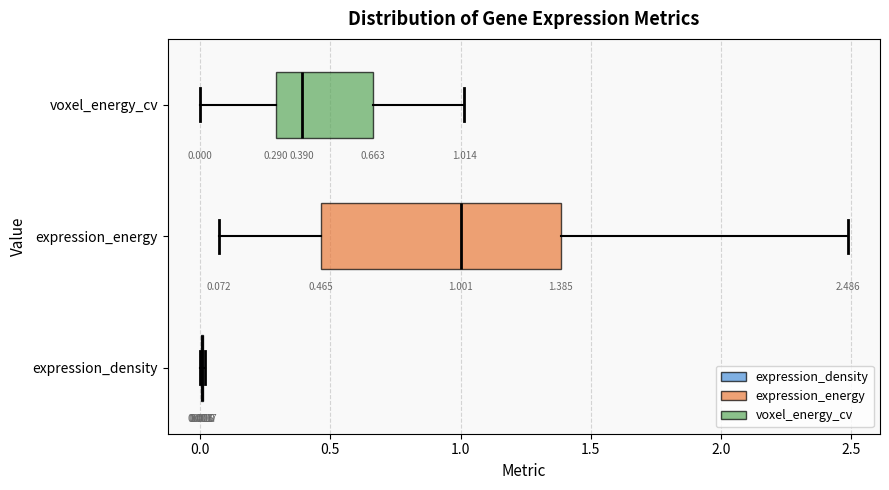

Comparing the boxes themselves (not the whiskers), which one is the widest?

expression_energy